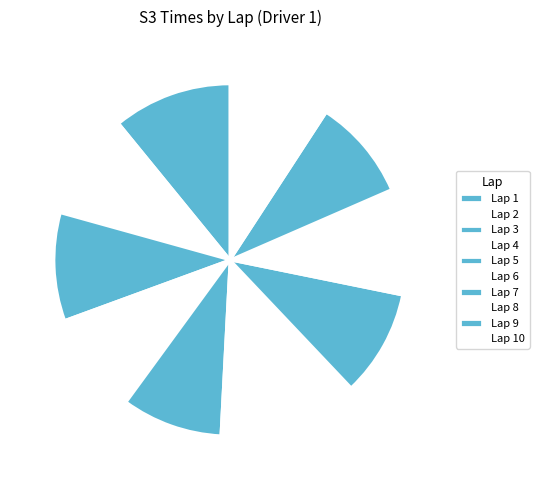

What is the ratio of the value at Lap 2 to the value at Lap 8?

1.0